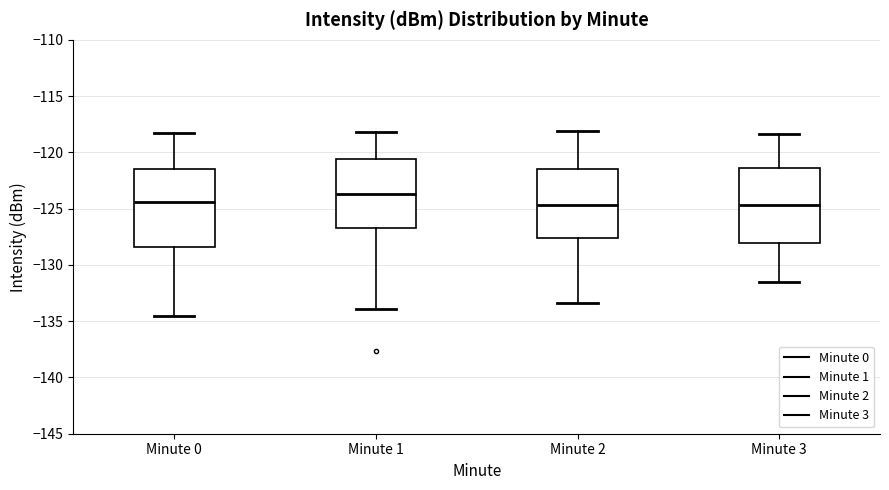

Which box's median line is the highest?

Minute 1